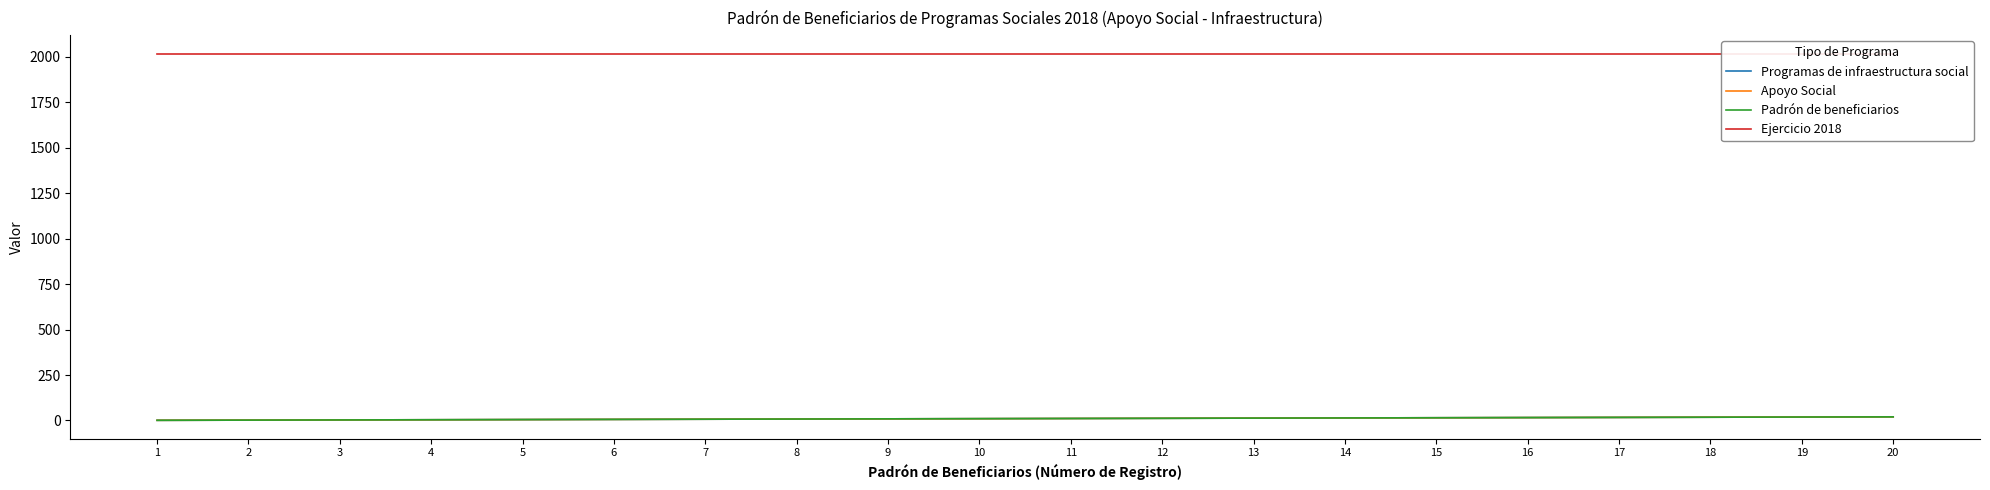

Reading right to left, extract all data points from this chart.

Programas de infraestructura social: 20=20	19=19	18=18	17=17	16=16	15=15	14=14	13=13	12=12	11=11	10=10	9=9	8=8	7=7	6=6	5=5	4=4	3=3	2=2	1=1
Apoyo Social: 20=20	19=19	18=18	17=17	16=16	15=15	14=14	13=13	12=12	11=11	10=10	9=9	8=8	7=7	6=6	5=5	4=4	3=3	2=2	1=1
Padrón de beneficiarios: 20=20	19=19	18=18	17=17	16=16	15=15	14=14	13=13	12=12	11=11	10=10	9=9	8=8	7=7	6=6	5=5	4=4	3=3	2=2	1=1
Ejercicio 2018: 20=2018	19=2018	18=2018	17=2018	16=2018	15=2018	14=2018	13=2018	12=2018	11=2018	10=2018	9=2018	8=2018	7=2018	6=2018	5=2018	4=2018	3=2018	2=2018	1=2018